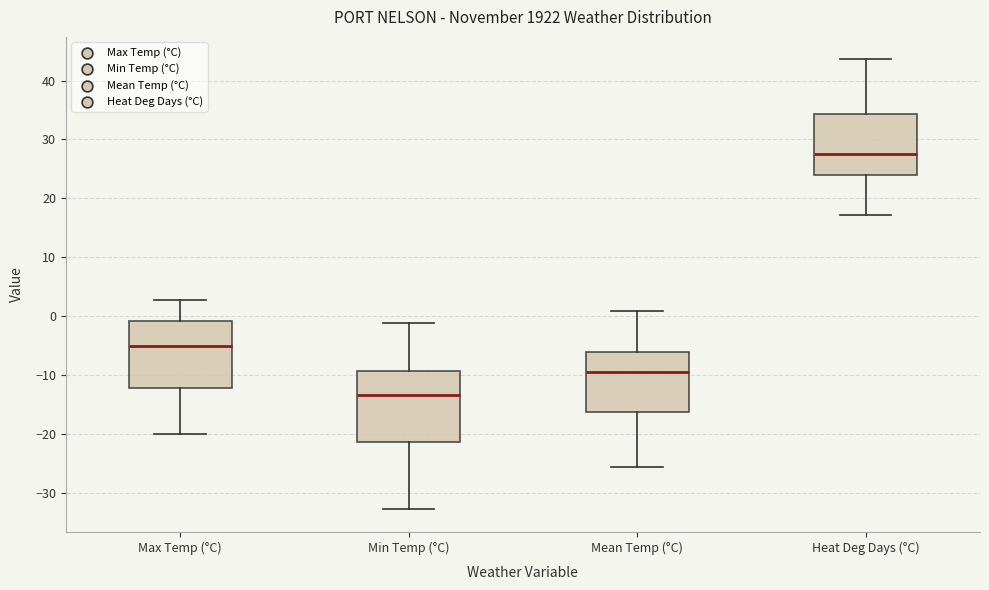

Which box has the highest median line?

Heat Deg Days (°C)